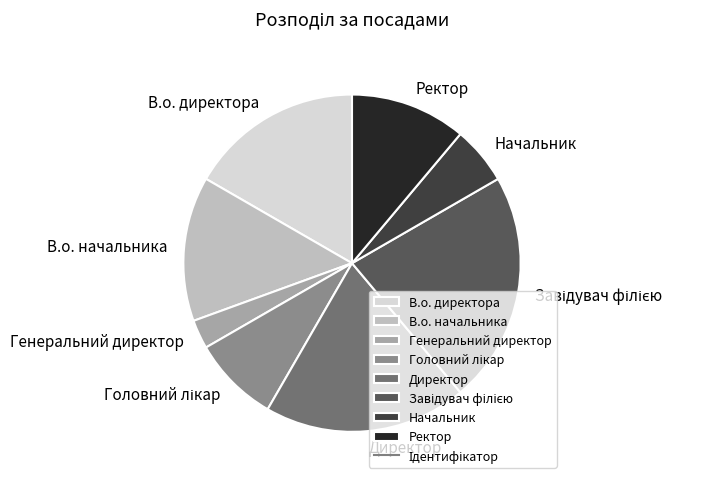

Does any single category account for the majority?

No